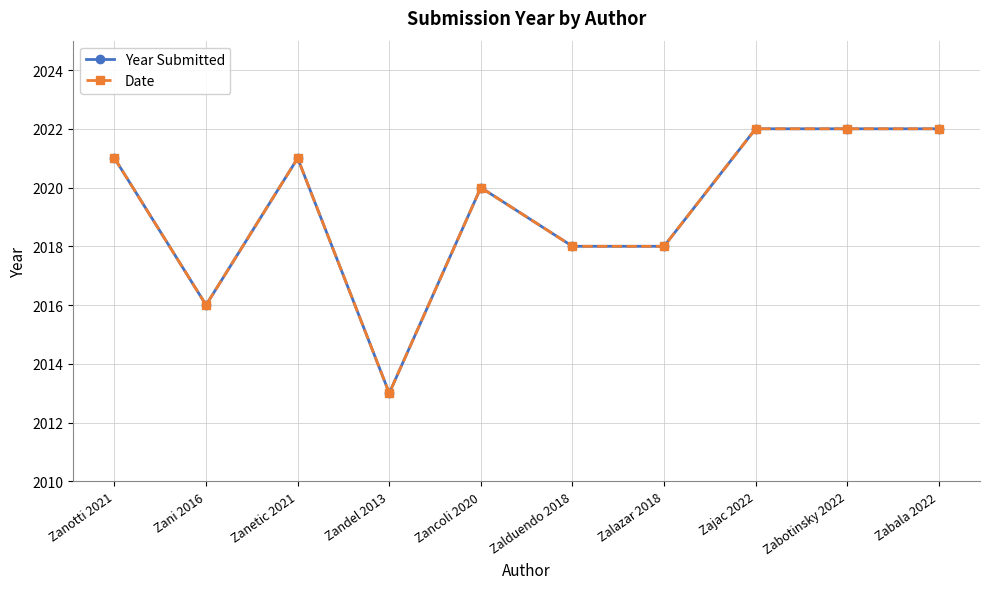

What is the average value of the Year Submitted series?

2019